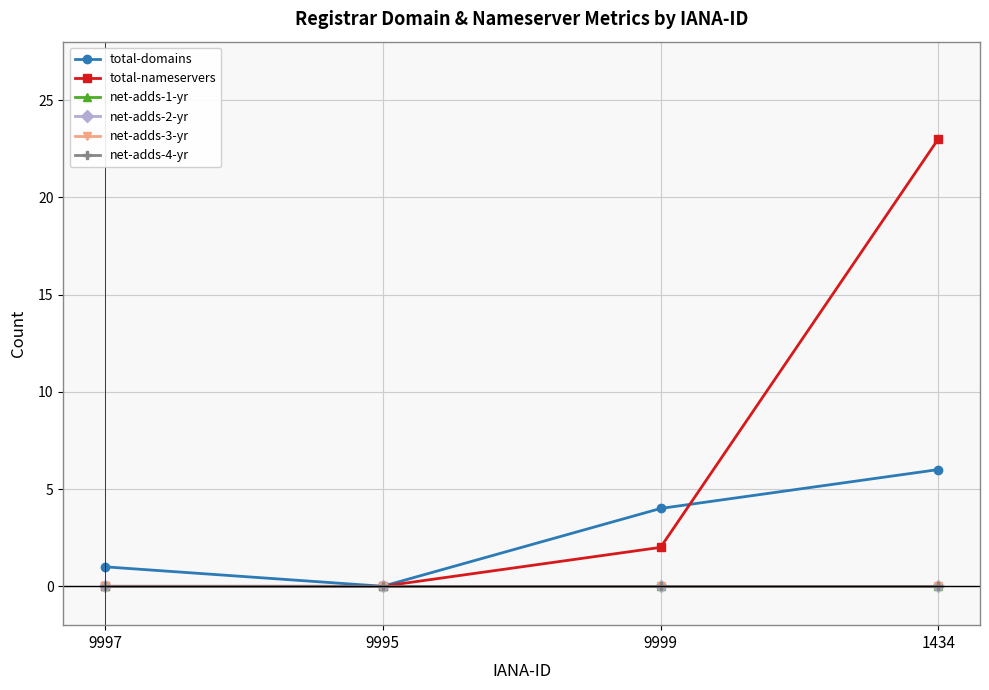

Where is net-adds-3-yr nearest to the value 0?

9997